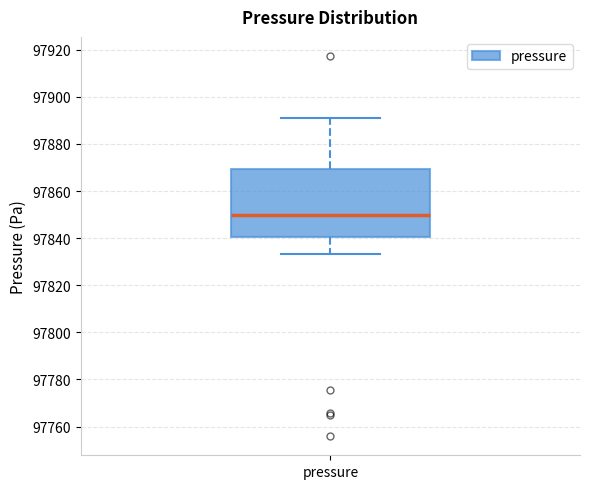

Where does the median line of the box for pressure sit on the y-axis? The values are not printed on the chart, so give them approximately, as read against the axis.

97850